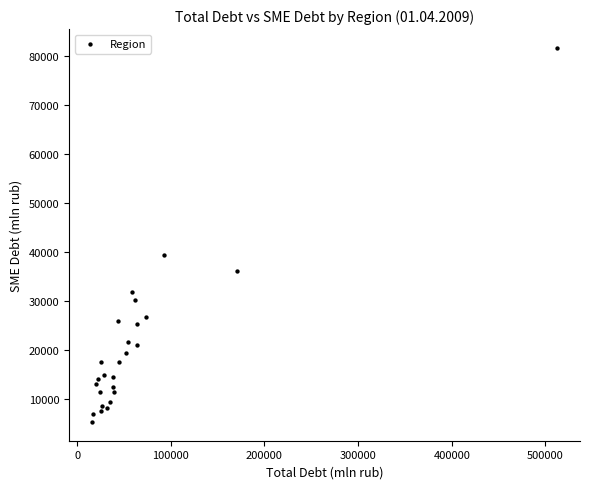

What Y value in the scatter plot is closest to 43457?

39285.5